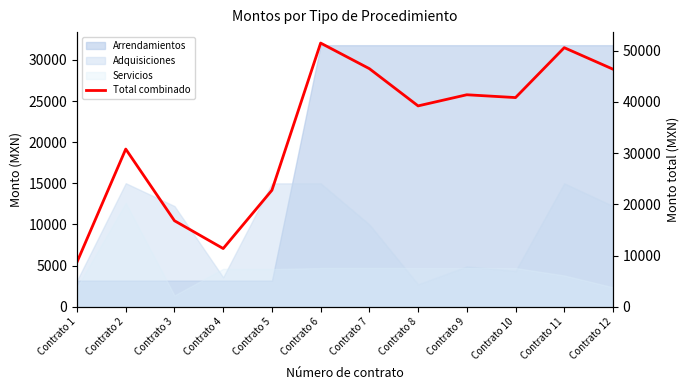

Approximately how many times larger is the value at Contrato 10 compared to Contrato 8?

1.0